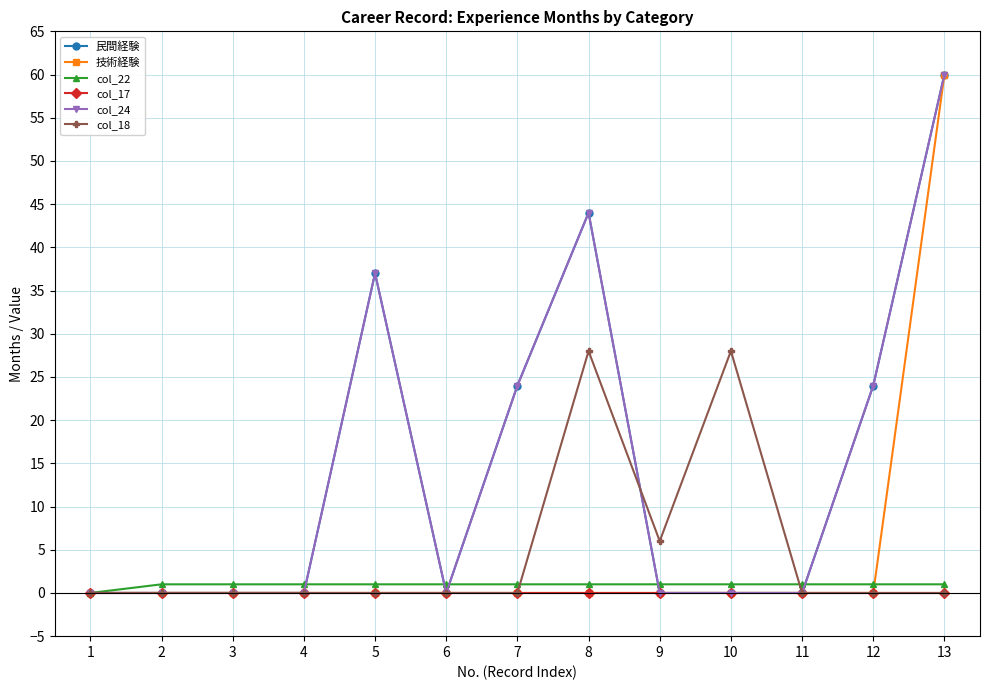

At which category does the chart reach its minimum across all series?

1